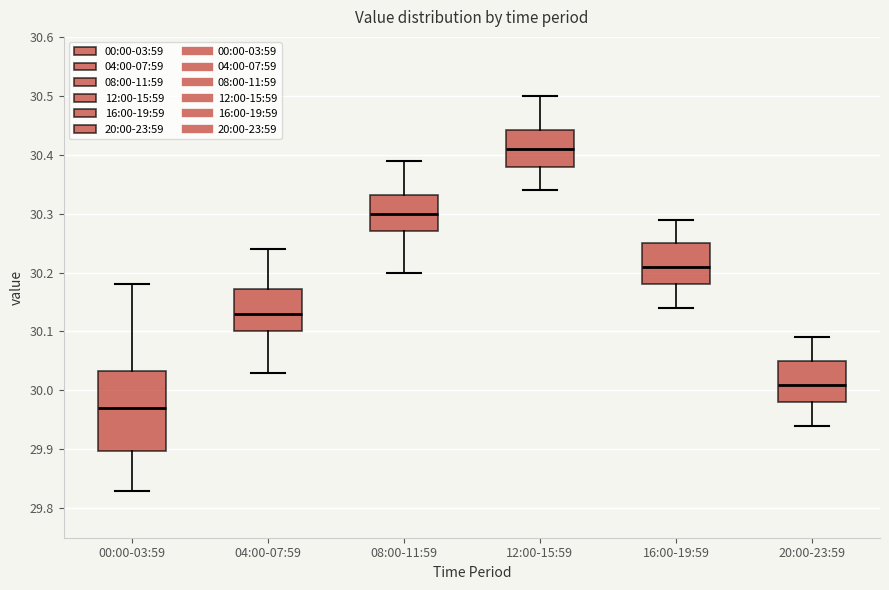

Reading left to right, read every box against the y-axis: the position of its median line, the range the box covers, and the ends of its whiskers. The values are not printed on the chart, so give them approximately, as read against the axis.

00:00-03:59: median 29.97, box 29.90 to 30.03, whiskers 29.83 to 30.18
04:00-07:59: median 30.13, box 30.10 to 30.17, whiskers 30.03 to 30.24
08:00-11:59: median 30.30, box 30.27 to 30.33, whiskers 30.20 to 30.39
12:00-15:59: median 30.41, box 30.38 to 30.44, whiskers 30.34 to 30.50
16:00-19:59: median 30.21, box 30.18 to 30.25, whiskers 30.14 to 30.29
20:00-23:59: median 30.01, box 29.98 to 30.05, whiskers 29.94 to 30.09